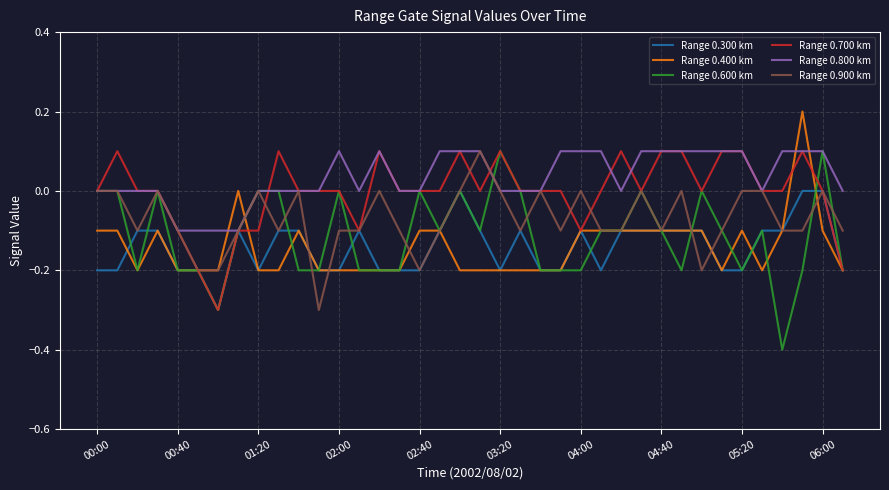

What is the smallest value displayed?

-0.4